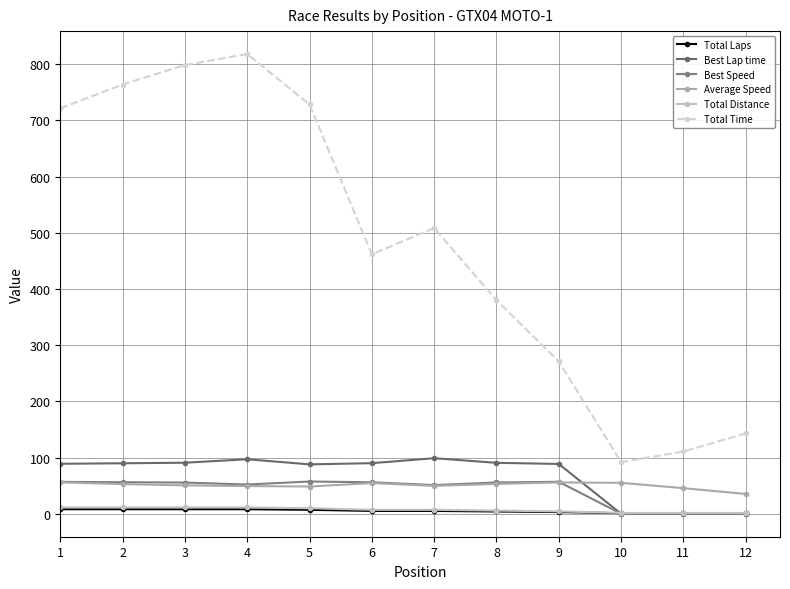

What is the spread (max minus min) of values at 3?

790.5